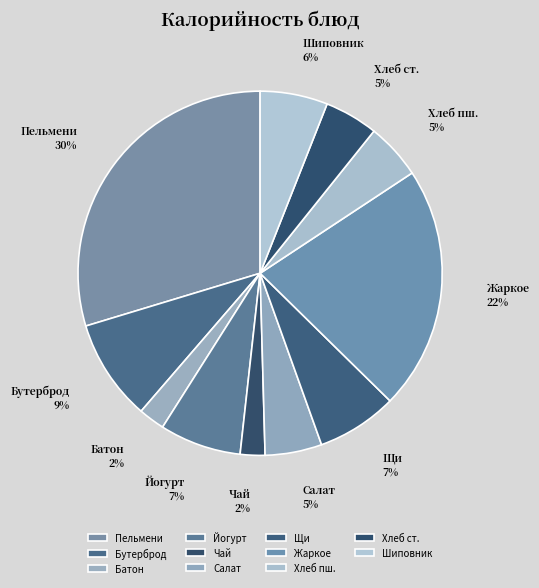

Do Салат and Хлеб пш. together represent more than half of the pie?

No